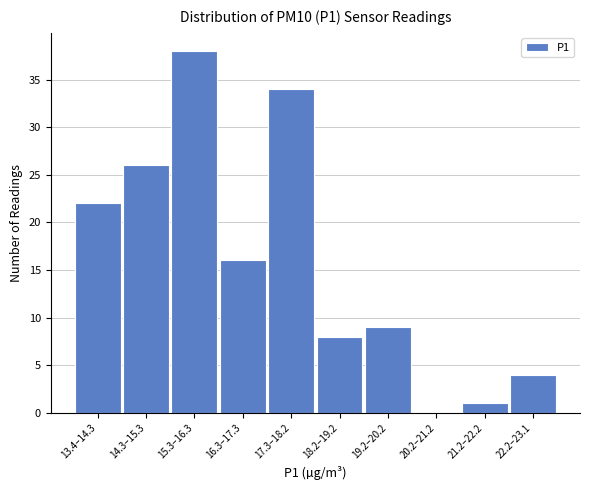

Reading left to right, transcribe all the data shown in this chart.

13.4–14.3=22	14.3–15.3=26	15.3–16.3=38	16.3–17.3=16	17.3–18.2=34	18.2–19.2=8	19.2–20.2=9	20.2–21.2=0	21.2–22.2=1	22.2–23.1=4